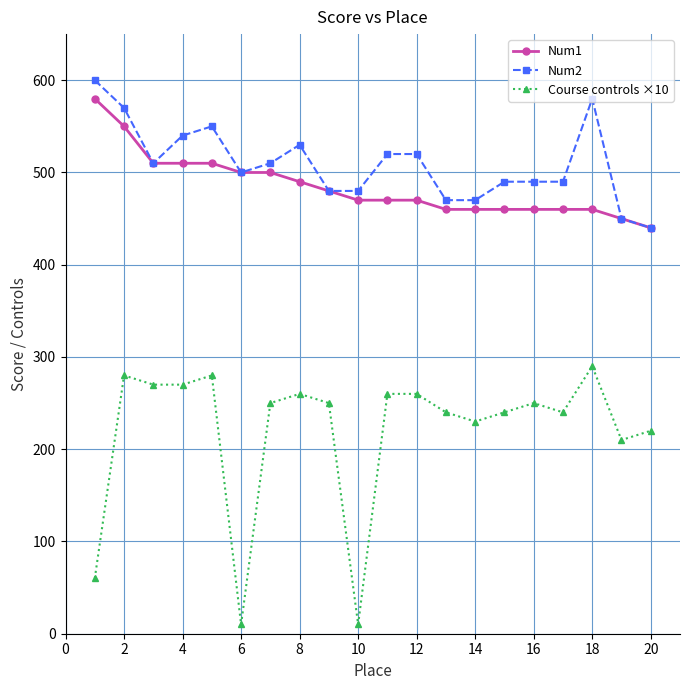

At how many categories does at least one series exceed 560?

3